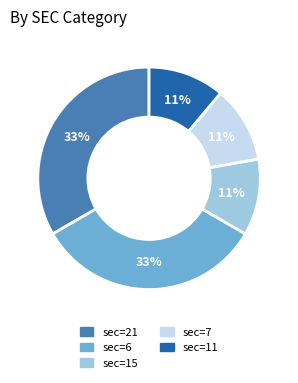

How many segments does this pie chart have?

5